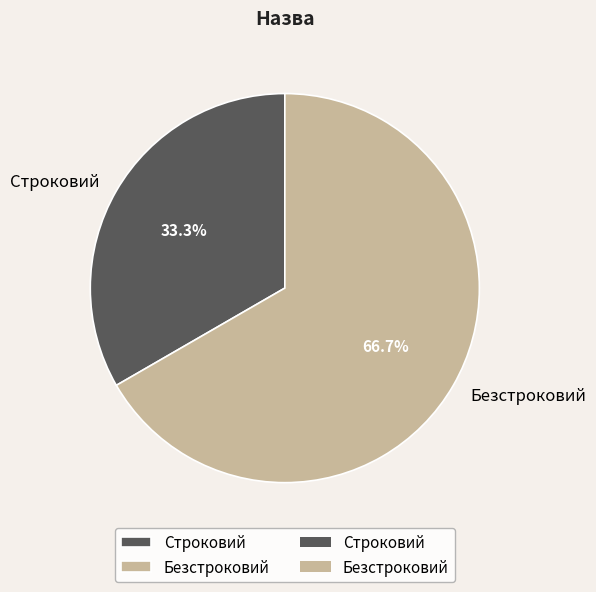

What percentage do Безстроковий and Строковий together represent?

100.0%